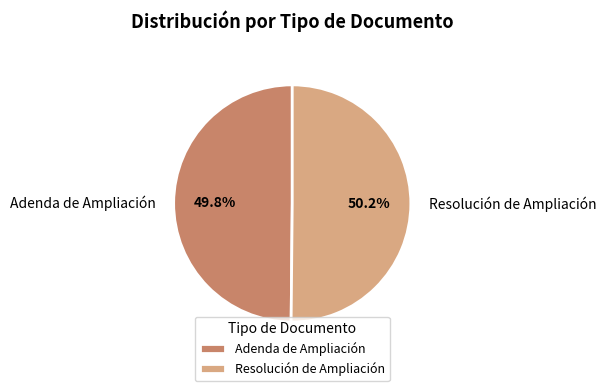

The Resolución de Ampliación slice represents 37% of the pie. True or false?

False